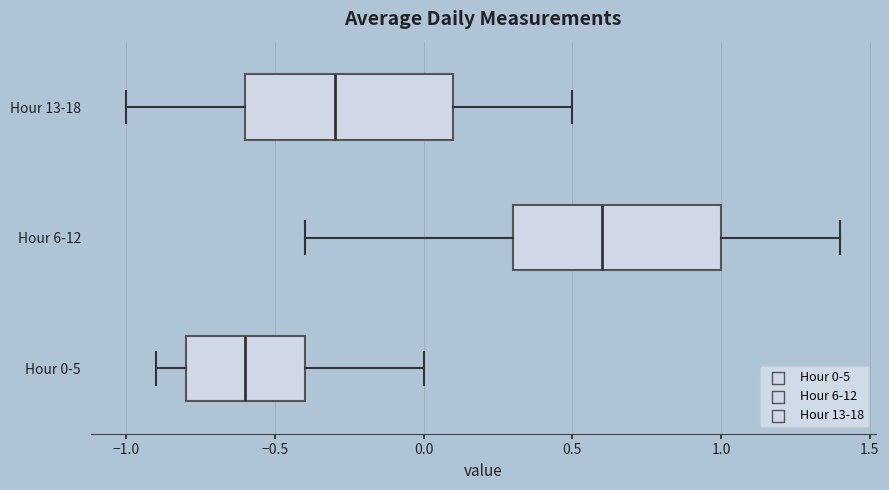

Reading bottom to top, transcribe this box plot: for each box, give where its median line is, the range the box spans, and where its two whiskers end, as read against the x-axis. The values are not printed on the chart, so give them approximately, as read against the axis.

Hour 0-5: median -0.6, box -0.8 to -0.4, whiskers -0.9 to 0.0
Hour 6-12: median 0.6, box 0.3 to 1.0, whiskers -0.4 to 1.4
Hour 13-18: median -0.3, box -0.6 to 0.1, whiskers -1.0 to 0.5